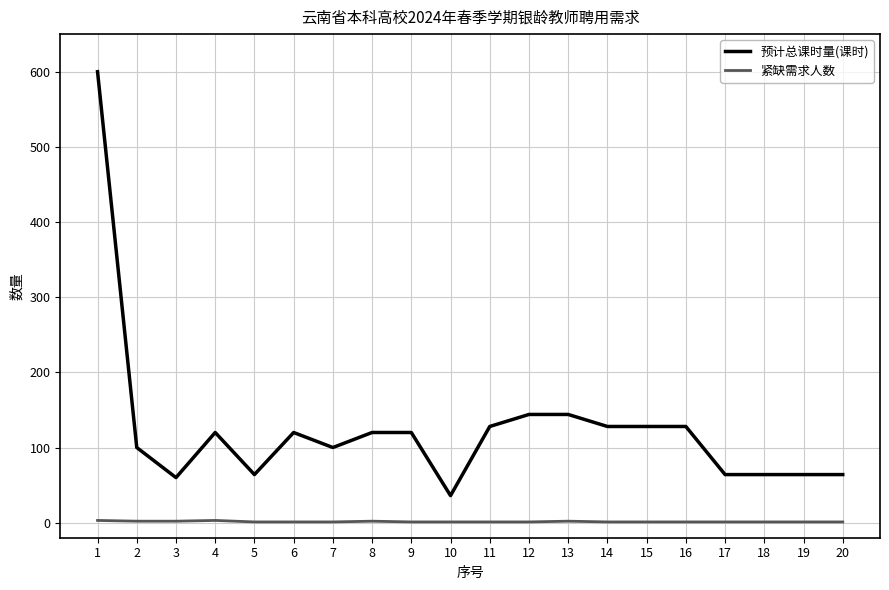

True or false: 紧缺需求人数 has more than 0 points higher than both neighbors.

True